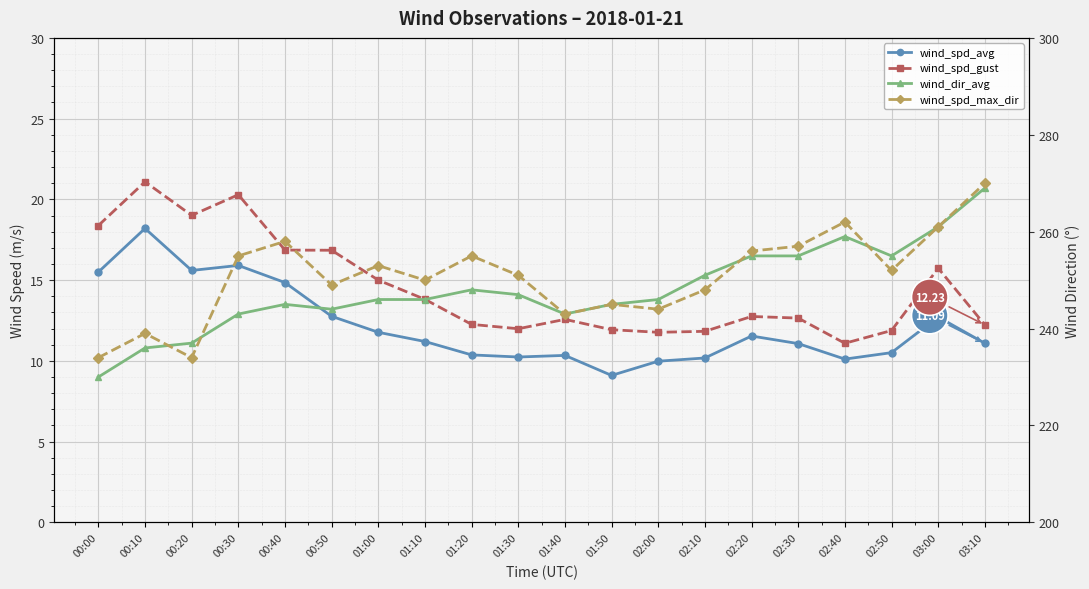

At how many categories does at least one series exceed 92?

20